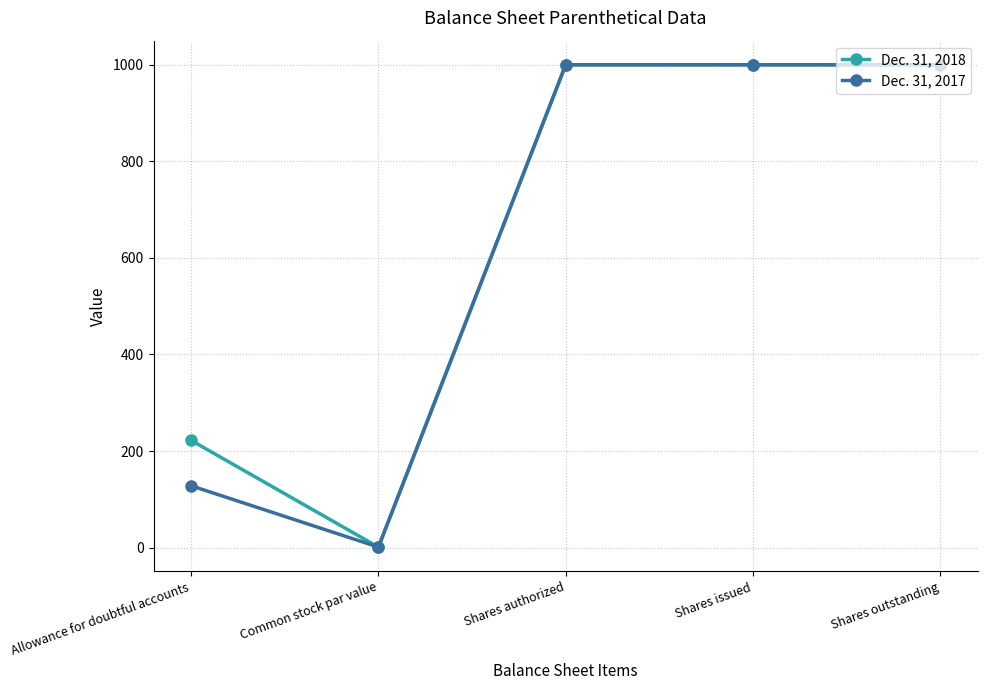

Is this an area chart (filled region under the line)?

No